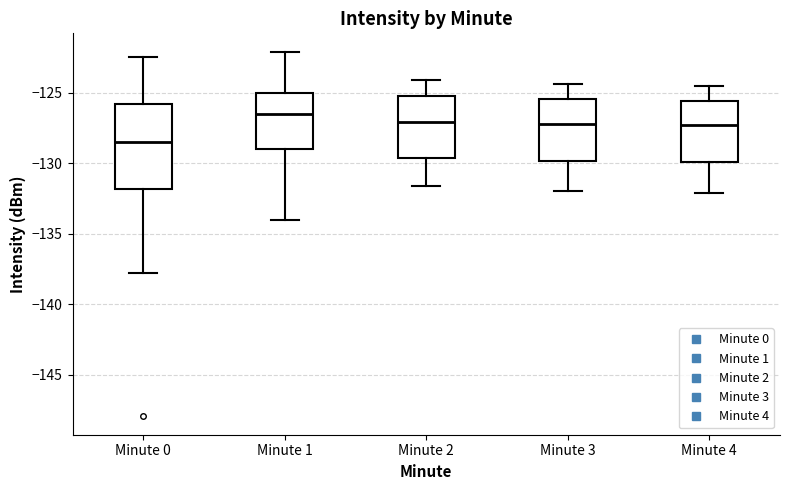

Reading left to right, read every box against the y-axis: the position of its median line, the range the box covers, and the ends of its whiskers. The values are not printed on the chart, so give them approximately, as read against the axis.

Minute 0: median -128.5, box -132.0 to -126.0, whiskers -138.0 to -122.5
Minute 1: median -126.5, box -129.0 to -125.0, whiskers -134.0 to -122.0
Minute 2: median -127.0, box -129.5 to -125.0, whiskers -131.5 to -124.0
Minute 3: median -127.0, box -130.0 to -125.5, whiskers -132.0 to -124.5
Minute 4: median -127.5, box -130.0 to -125.5, whiskers -132.0 to -124.5